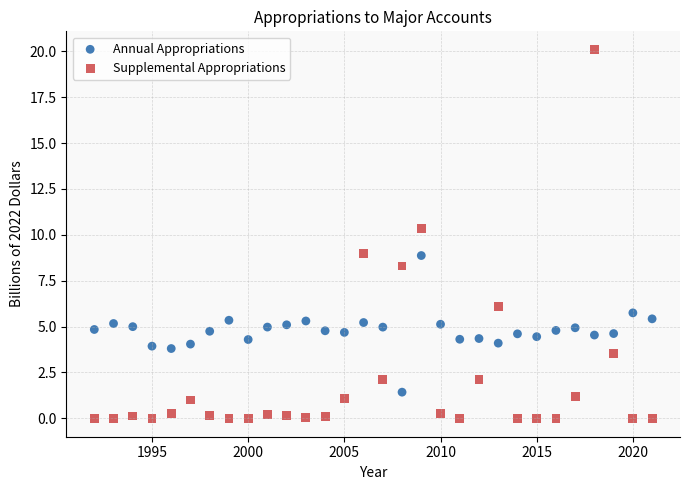

Which series contains the highest Y value?

Supplemental Appropriations